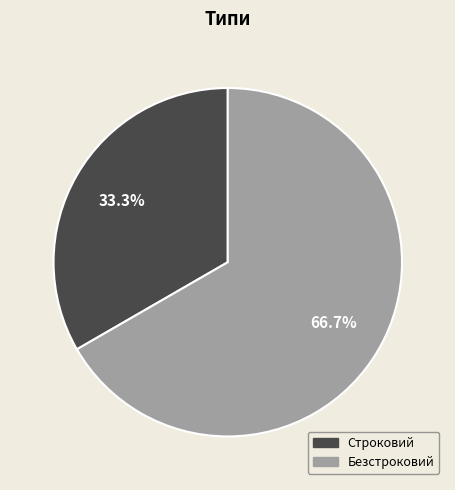

Which category has the biggest portion of the pie?

Безстроковий